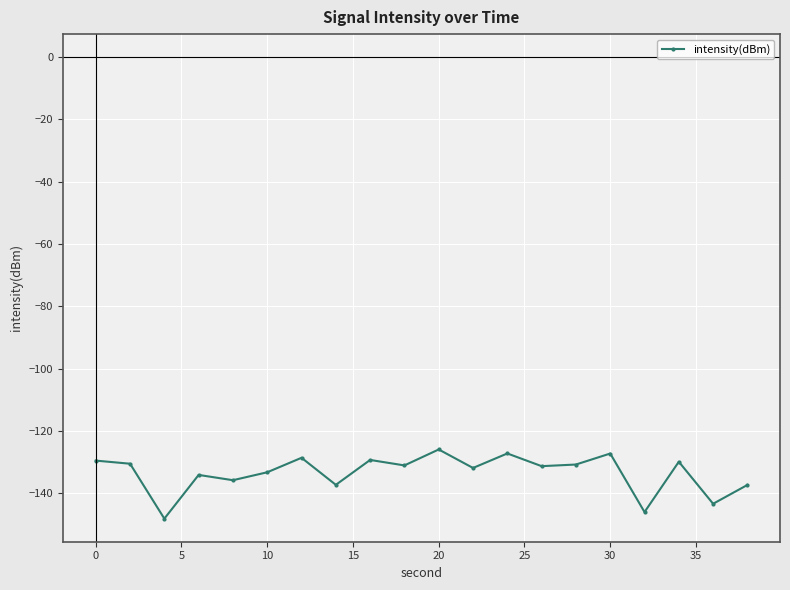

What is the average value?

-133.4